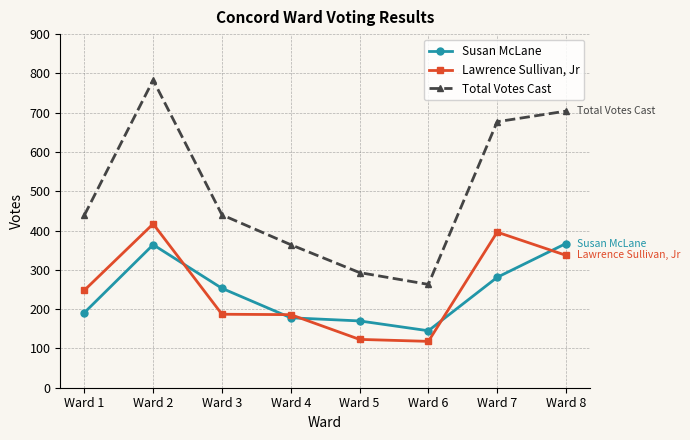

The Lawrence Sullivan, Jr series shows 165 at Ward 5. True or false?

False